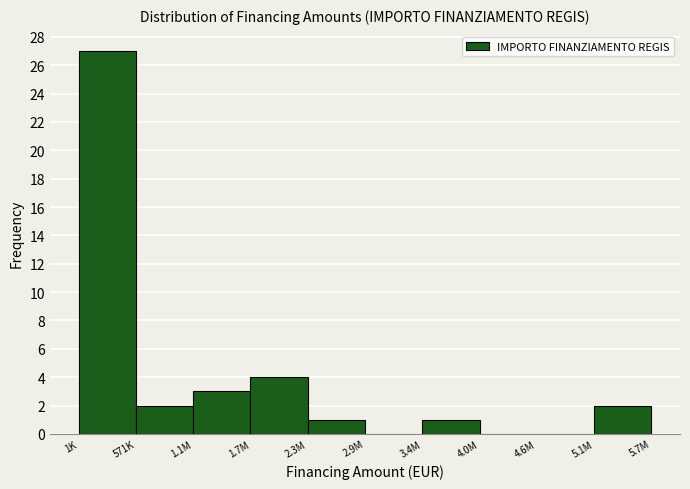

Reading left to right, transcribe all the data shown in this chart.

1K=27	571K=2	1.1M=3	1.7M=4	2.3M=1	2.9M=0	3.4M=1	4.0M=0	4.6M=0	5.1M=2